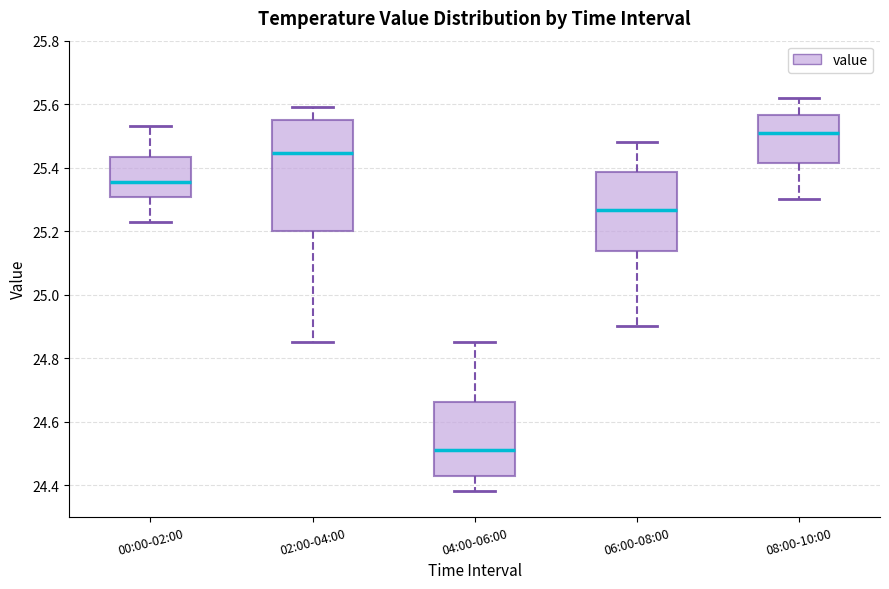

Reading left to right, read every box against the y-axis: the position of its median line, the range the box covers, and the ends of its whiskers. The values are not printed on the chart, so give them approximately, as read against the axis.

00:00-02:00: median 25.36, box 25.30 to 25.44, whiskers 25.24 to 25.54
02:00-04:00: median 25.44, box 25.20 to 25.56, whiskers 24.86 to 25.60
04:00-06:00: median 24.52, box 24.42 to 24.66, whiskers 24.38 to 24.86
06:00-08:00: median 25.26, box 25.14 to 25.38, whiskers 24.90 to 25.48
08:00-10:00: median 25.52, box 25.42 to 25.56, whiskers 25.30 to 25.62